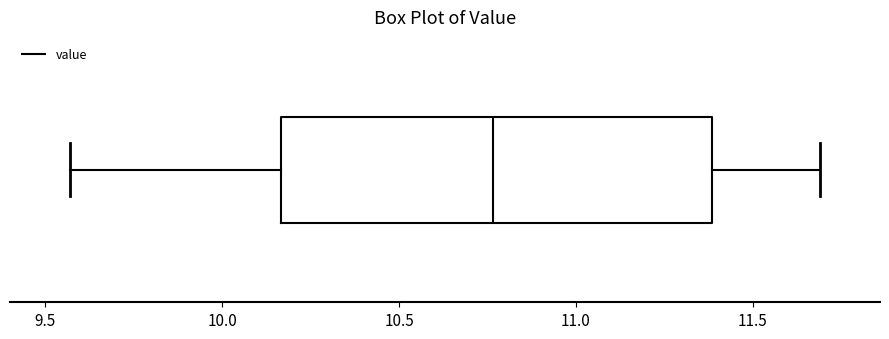

Read this box plot against the x-axis: the position of the median line, the range covered by the box, and the ends of both whiskers. The values are not printed on the chart, so give them approximately, as read against the axis.

median 10.75, box 10.15 to 11.40, whiskers 9.55 to 11.70